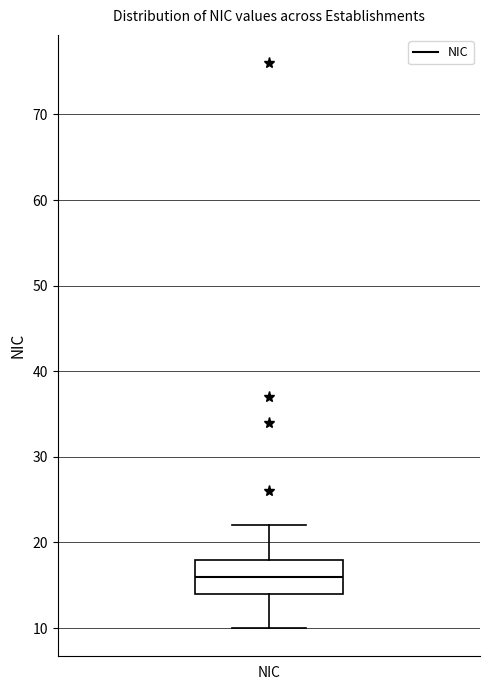

Read this box plot against the y-axis: the position of the median line, the range covered by the box, and the ends of both whiskers. The values are not printed on the chart, so give them approximately, as read against the axis.

median 16, box 14 to 18, whiskers 10 to 22